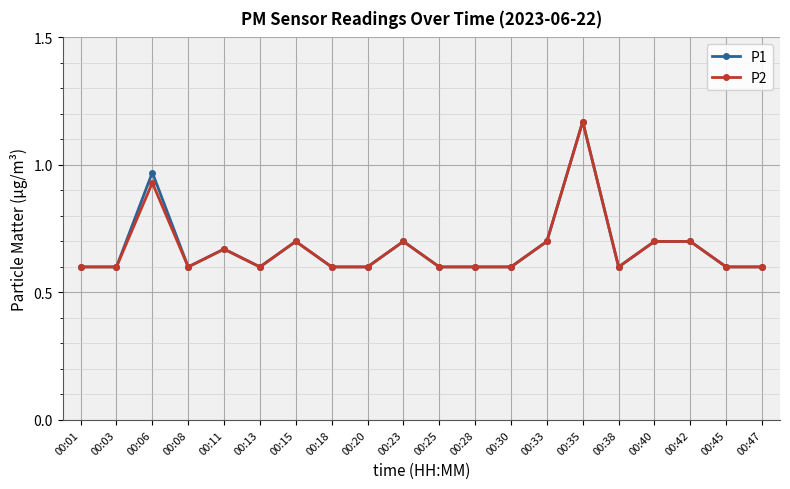

How many lines are shown in the chart?

2